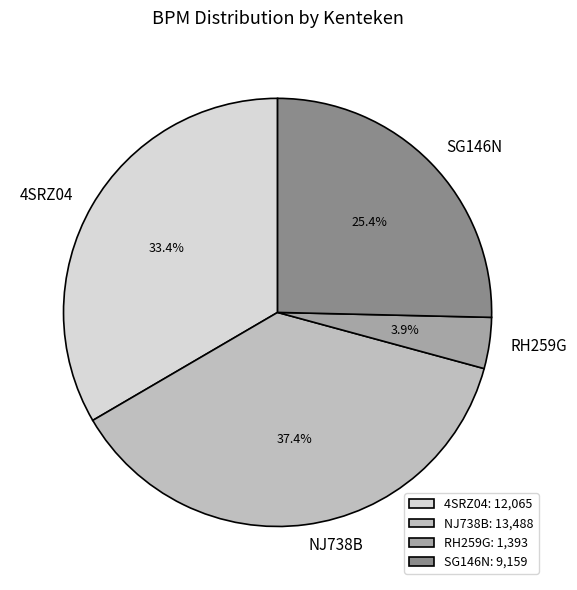

Is there any slice that represents more than half of the pie?

No